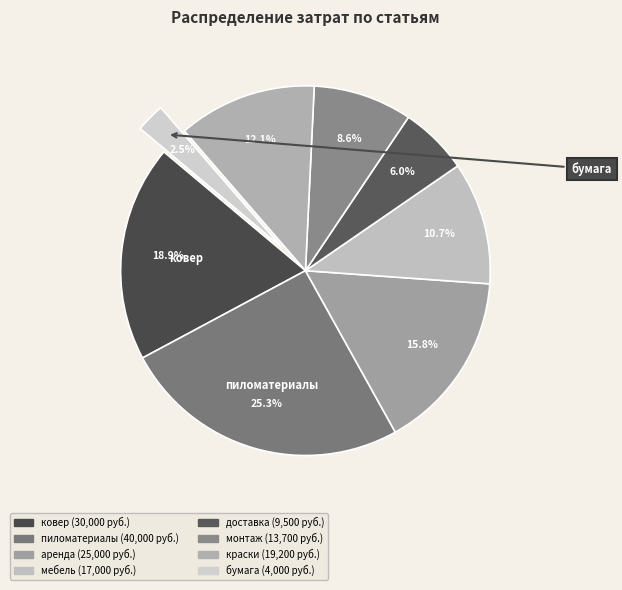

Rank the categories by value from highest to lowest.

пиломатериалы, ковер, аренда, краски, мебель, монтаж, доставка, бумага